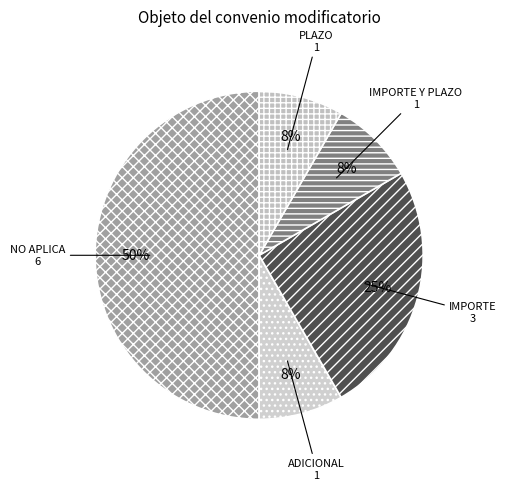

Is IMPORTE Y PLAZO the majority of the pie?

No